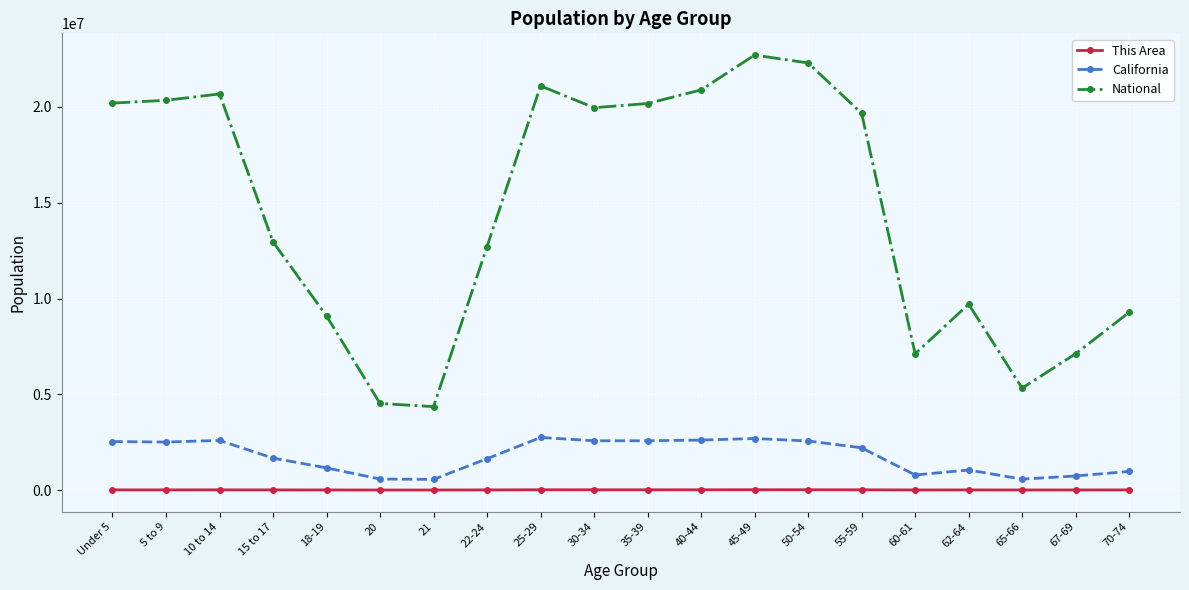

Count the number of data series in this chart.

3